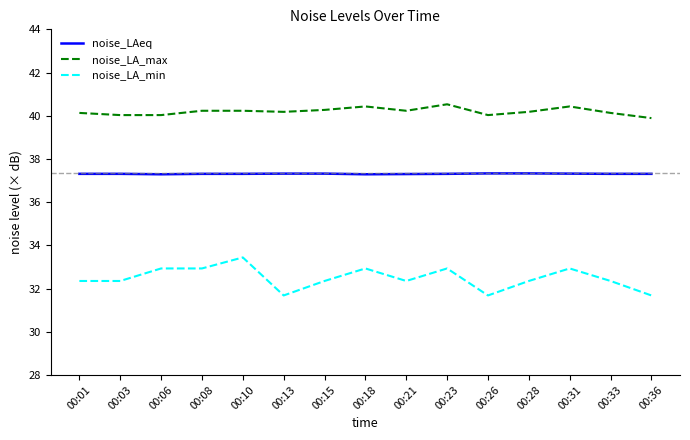

What is the approximate value of noise_LA_min at 00:18?

32.9